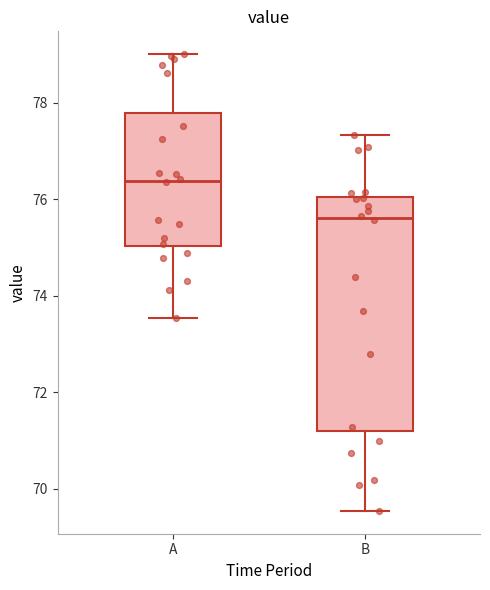

Reading left to right, transcribe this box plot: for each box, give where its median line is, the range the box spans, and where its two whiskers end, as read against the y-axis. The values are not printed on the chart, so give them approximately, as read against the axis.

A: median 76.4, box 75.0 to 77.8, whiskers 73.6 to 79.0
B: median 75.6, box 71.2 to 76.0, whiskers 69.6 to 77.4